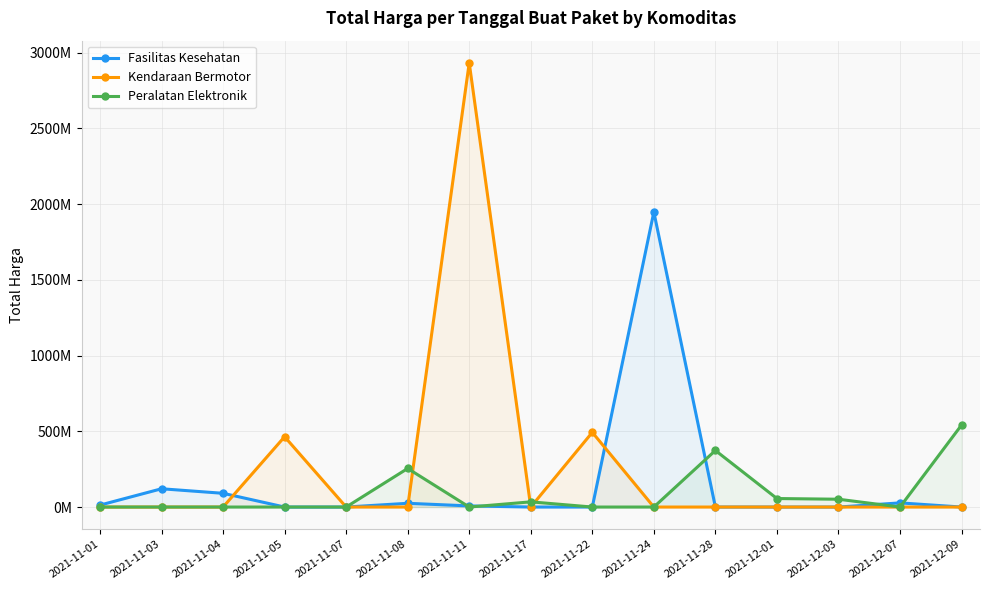

Which category has the highest value across all series?

2021-11-11